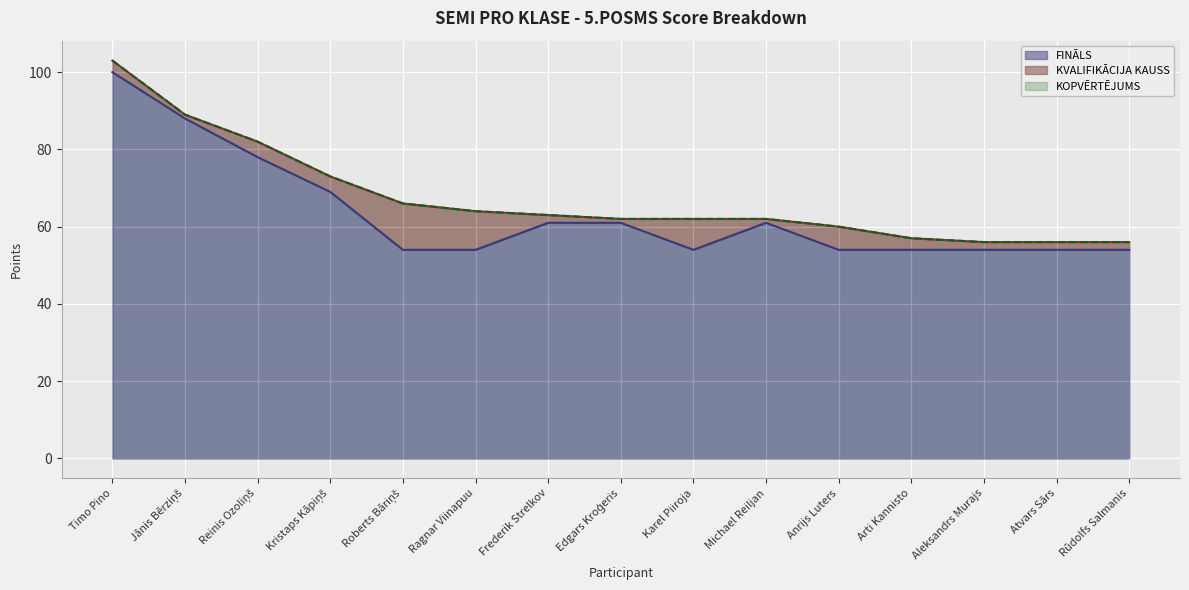

What is the label of the 11th point from the right?

Roberts Bāriņš